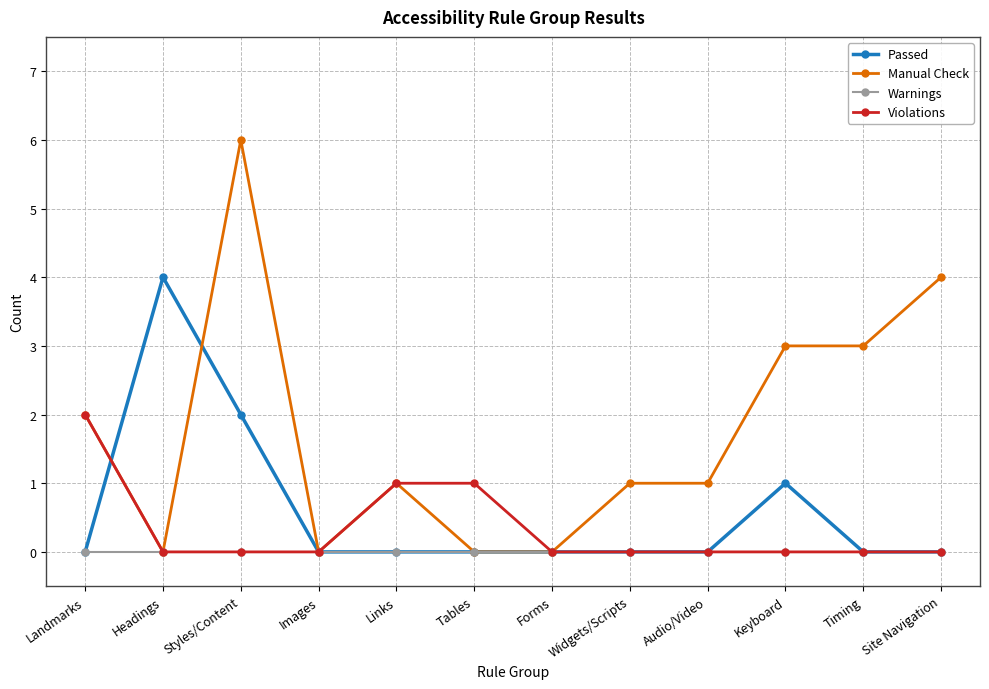

Which series has the largest total across all categories?

Manual Check